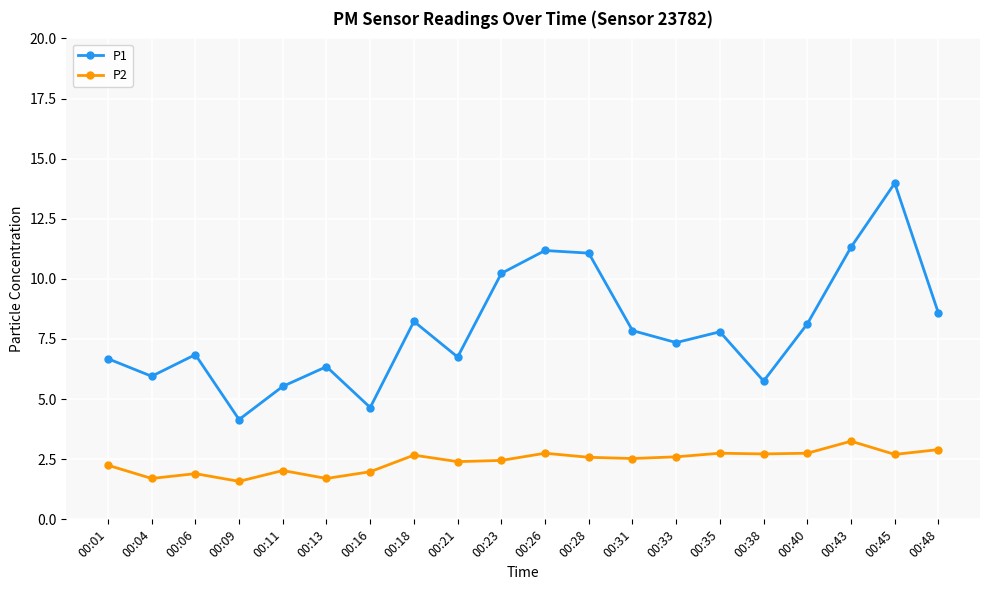

List the series in order of their overall mean, lowest first.

P2, P1